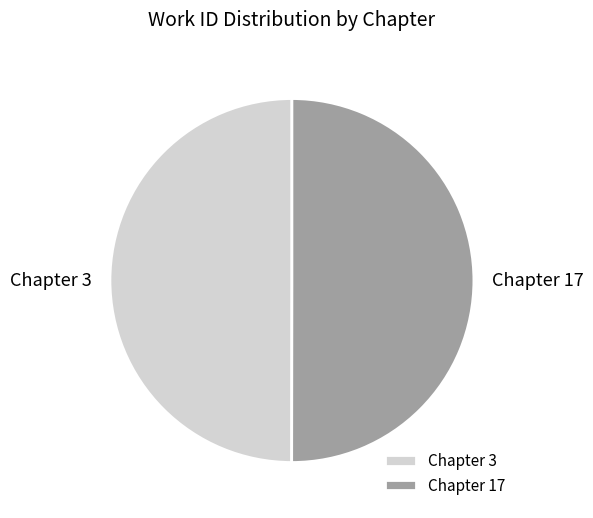

Is the sum of Chapter 17 and Chapter 3 greater than half?

Yes